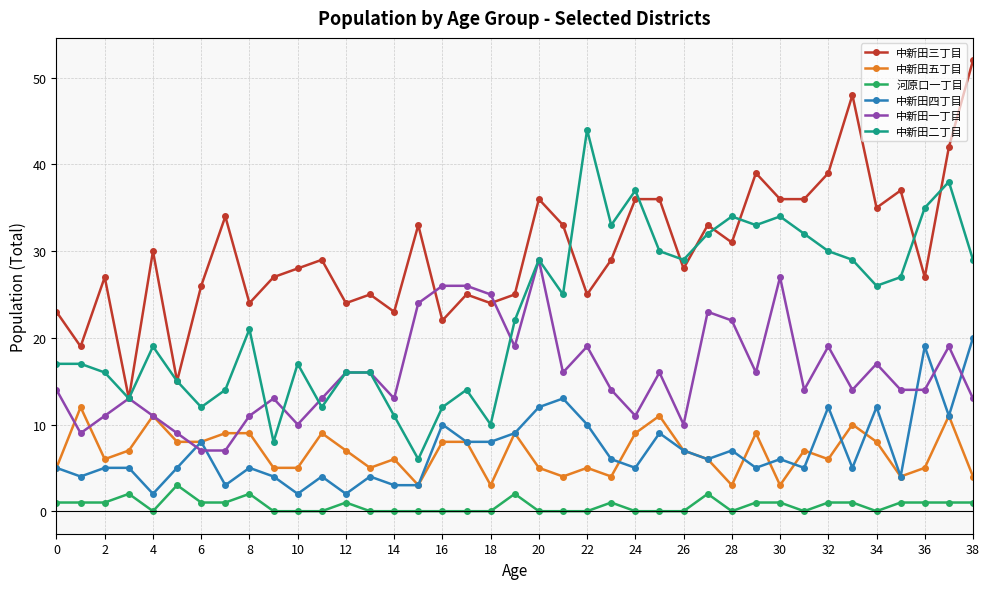

Does the chart have visible grid lines?

Yes